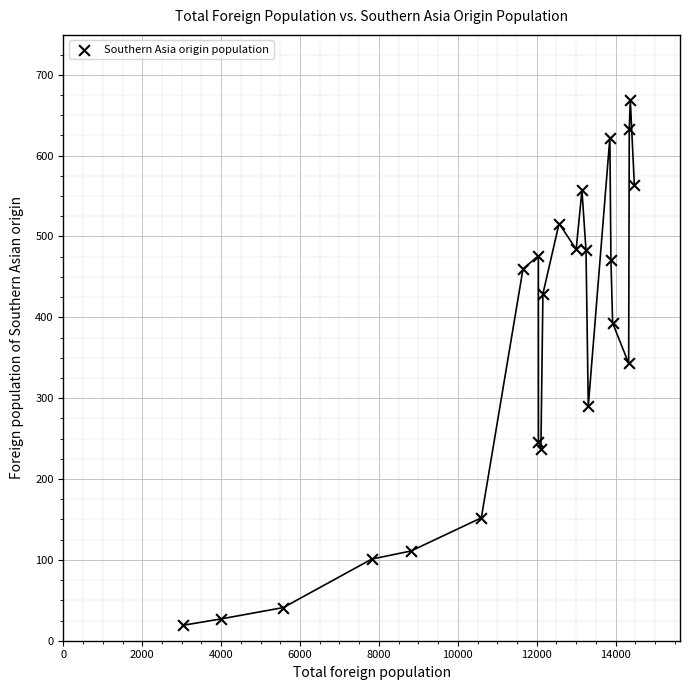

What is the range of Y values (max minus min)?

650